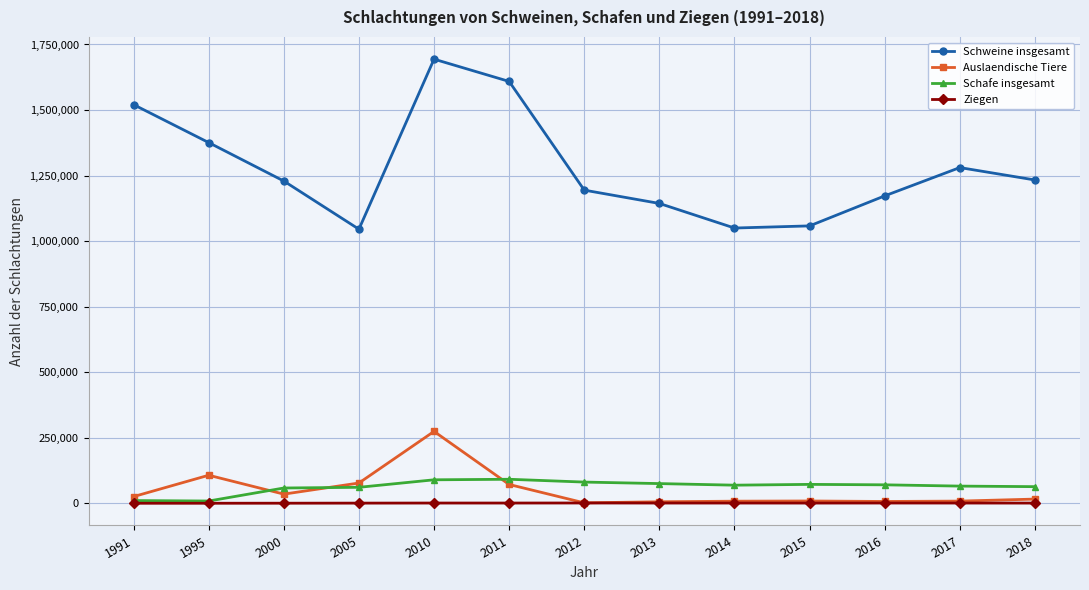

True or false: Schweine insgesamt and Ziegen cross at least once.

False